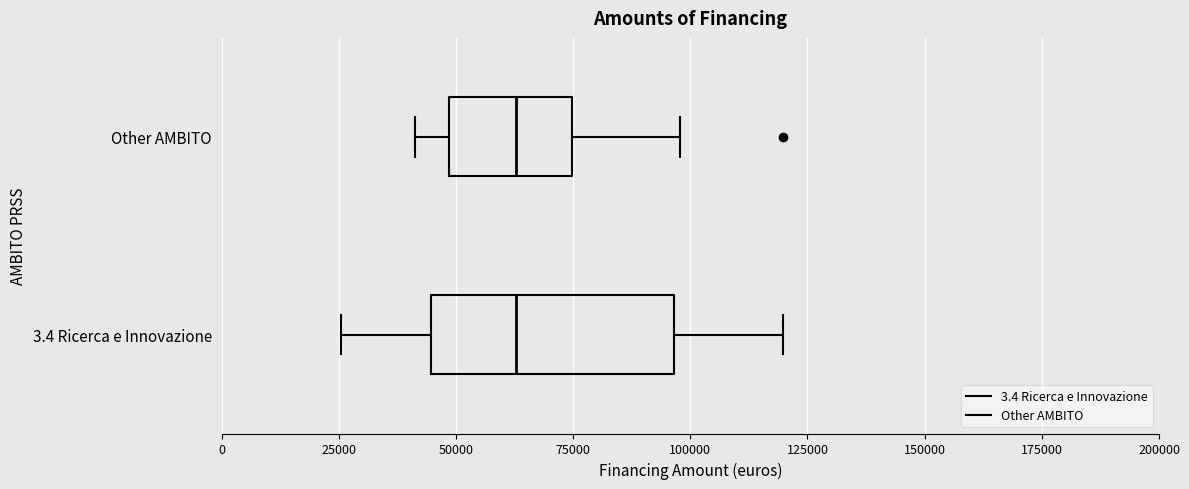

Reading bottom to top, transcribe this box plot: for each box, give where its median line is, the range the box spans, and where its two whiskers end, as read against the x-axis. The values are not printed on the chart, so give them approximately, as read against the axis.

3.4 Ricerca e Innovazione: median 65000, box 45000 to 95000, whiskers 25000 to 120000
Other AMBITO: median 65000, box 50000 to 75000, whiskers 40000 to 100000